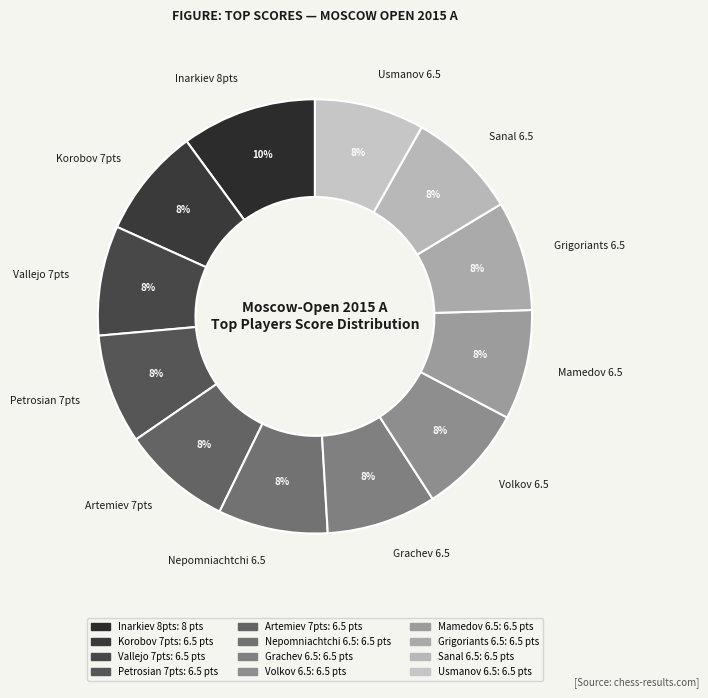

Is it true that Nepomniachtchi 6.5 is 16% of the pie?

False